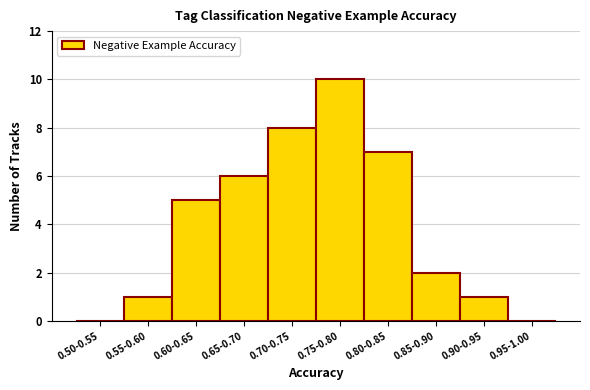

Reading left to right, list all the values displayed in this chart.

0.50-0.55=0	0.55-0.60=1	0.60-0.65=5	0.65-0.70=6	0.70-0.75=8	0.75-0.80=10	0.80-0.85=7	0.85-0.90=2	0.90-0.95=1	0.95-1.00=0